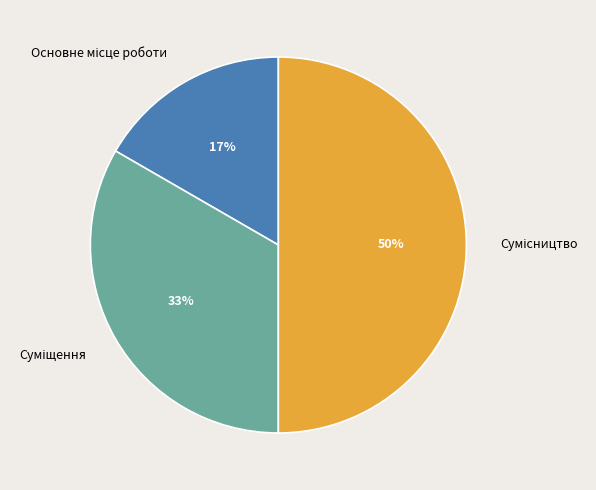

To the nearest percent, what is the difference between the largest and smallest slice percentages?

33%